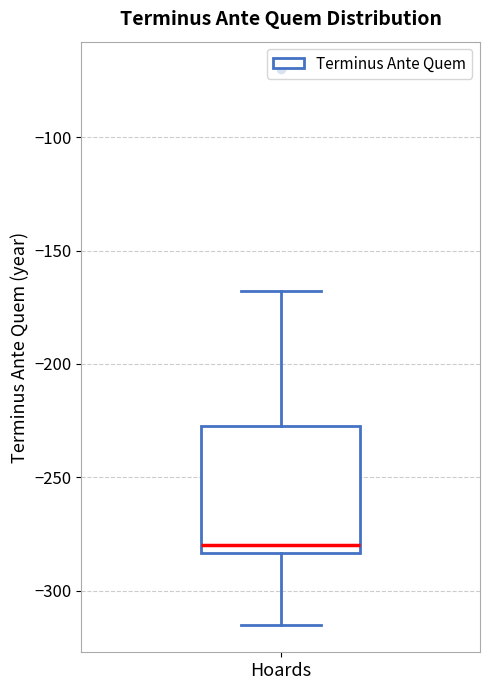

Where is the lower edge of the box for Hoards on the y-axis? The values are not printed on the chart, so give them approximately, as read against the axis.

-285